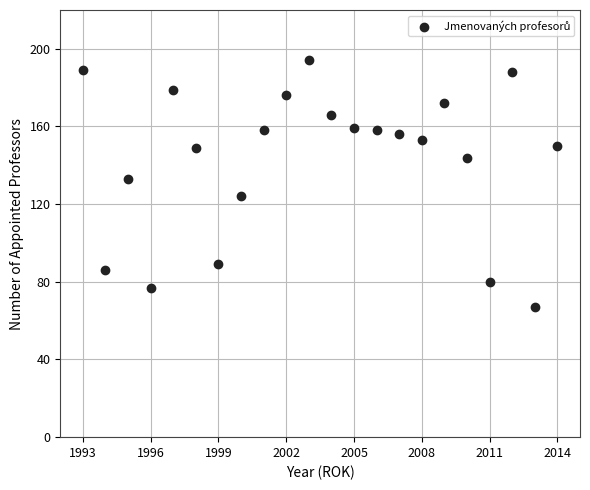

What Y value in the scatter plot is closest to 130?

133